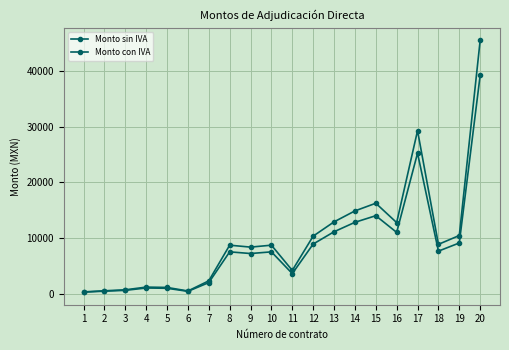

True or false: Monto sin IVA and Monto con IVA cross at least once.

False